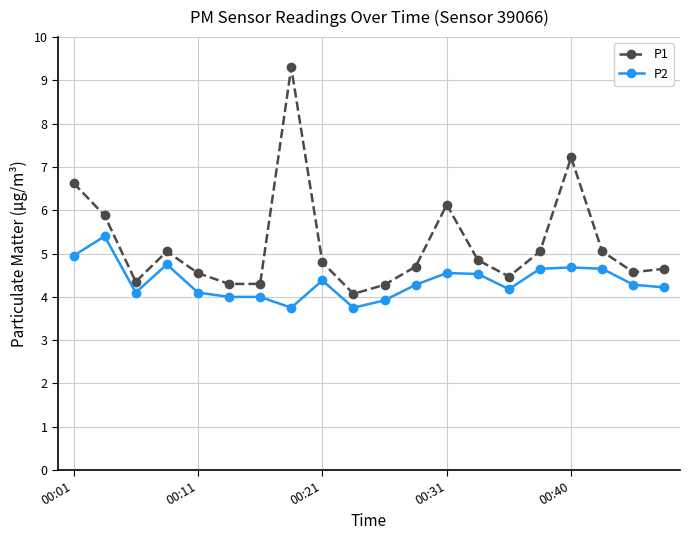

What is the lowest value of the P1 series?

4.1